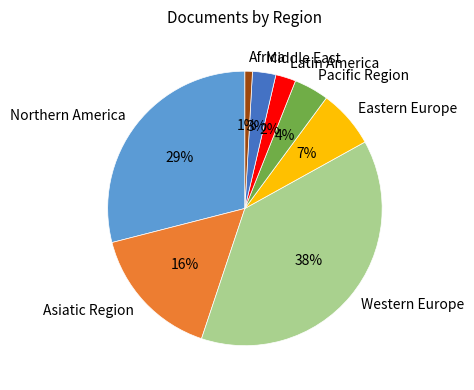

Is it true that Asiatic Region is 7% of the pie?

False